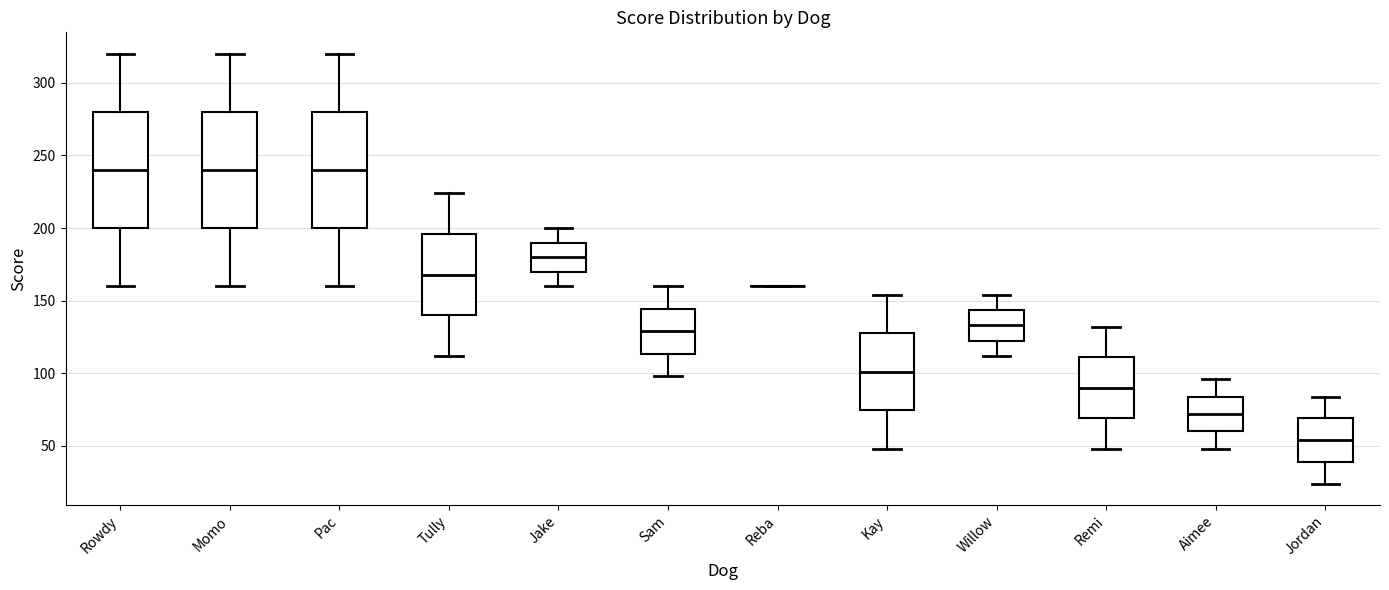

Reading left to right, read every box against the y-axis: the position of its median line, the range the box covers, and the ends of its whiskers. The values are not printed on the chart, so give them approximately, as read against the axis.

Rowdy: median 240, box 200 to 280, whiskers 160 to 320
Momo: median 240, box 200 to 280, whiskers 160 to 320
Pac: median 240, box 200 to 280, whiskers 160 to 320
Tully: median 170, box 140 to 195, whiskers 110 to 225
Jake: median 180, box 170 to 190, whiskers 160 to 200
Sam: median 130, box 115 to 145, whiskers 100 to 160
Reba: box collapsed to a line at 160, whiskers 160 to 160
Kay: median 100, box 75 to 130, whiskers 50 to 155
Willow: median 135, box 125 to 145, whiskers 110 to 155
Remi: median 90, box 70 to 110, whiskers 50 to 130
Aimee: median 70, box 60 to 85, whiskers 50 to 95
Jordan: median 55, box 40 to 70, whiskers 25 to 85